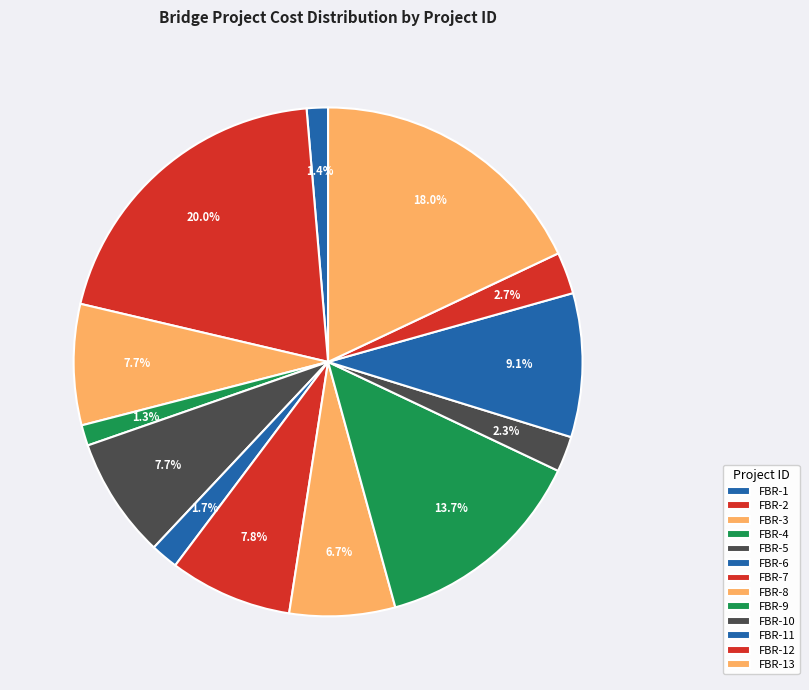

Count the number of slices in the pie.

13